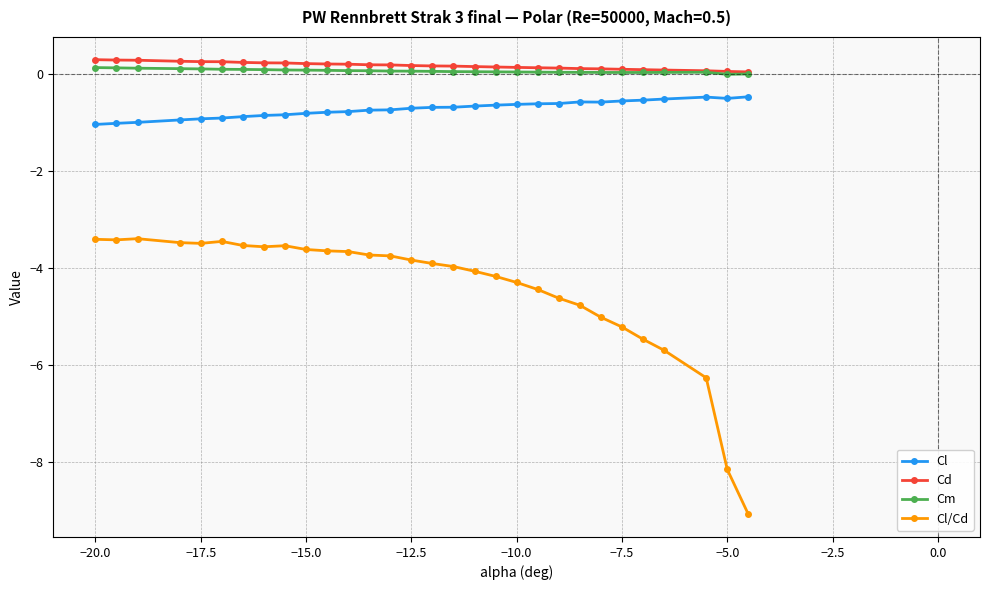

How many lines are shown in the chart?

4